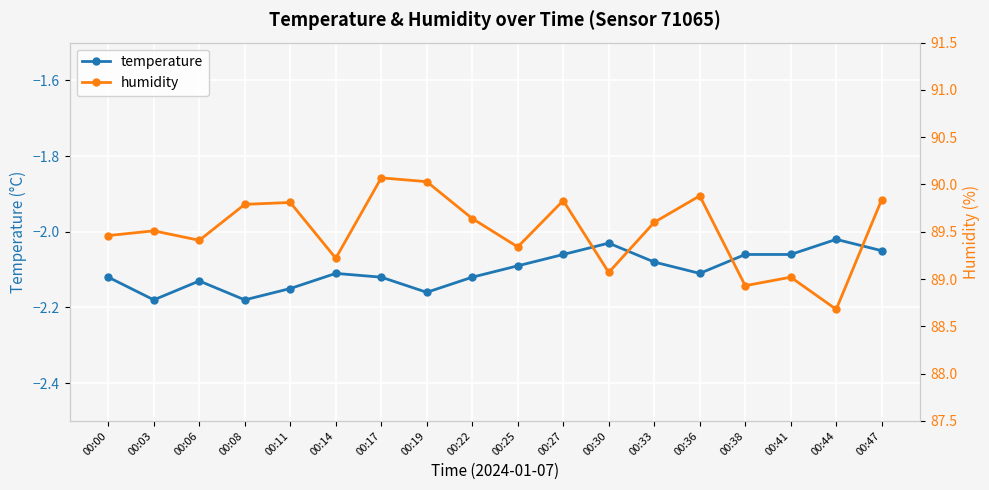

How many interior local peaks does the humidity series have?

6